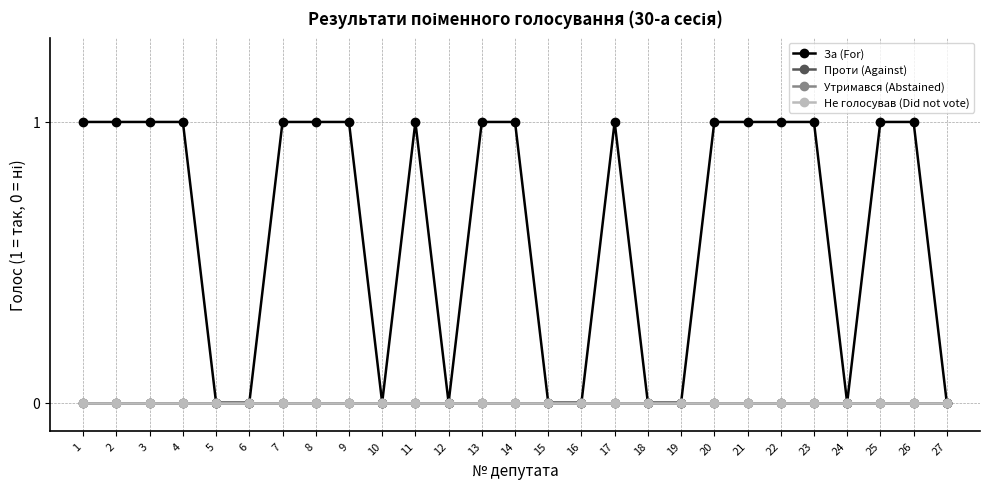

True or false: Проти (Against) has more than 1 points higher than both neighbors.

False